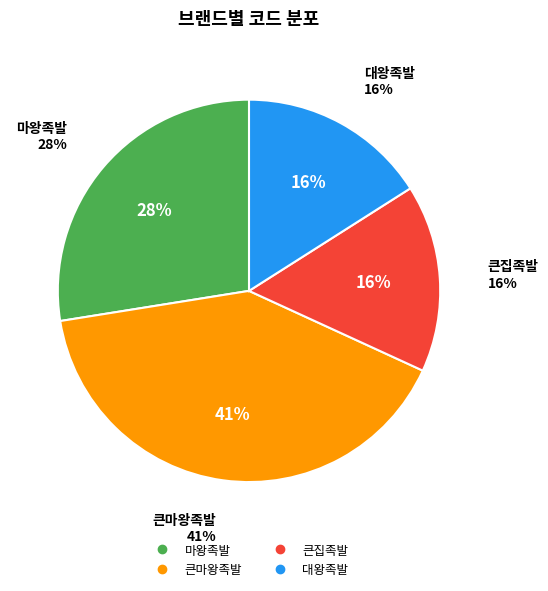

What portion of the pie excludes 큰마왕족발?

59.4%